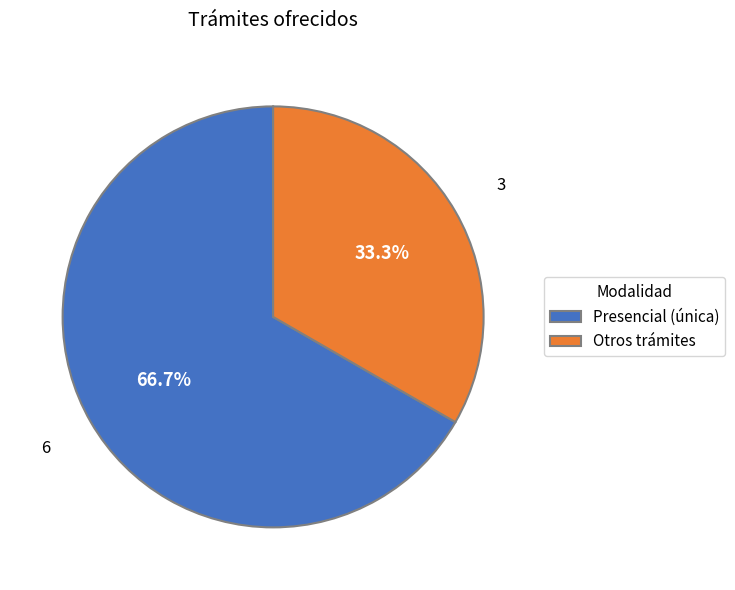

To the nearest percent, what is the average slice percentage?

50%